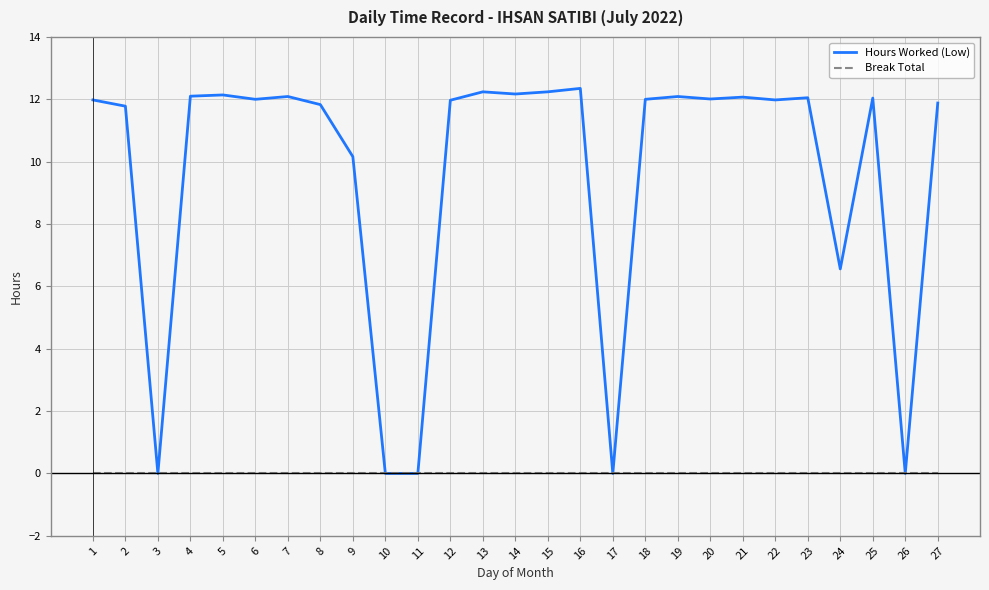

Between 8 and 26, which series saw the biggest shift?

Hours Worked (Low)